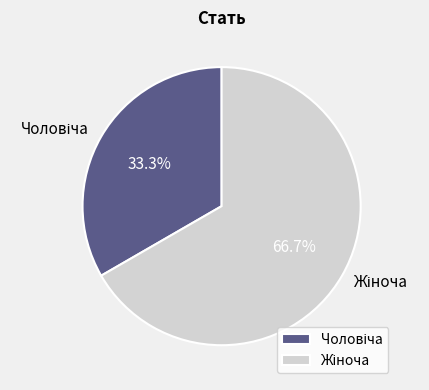

Rank the categories by value from highest to lowest.

Жіноча, Чоловіча